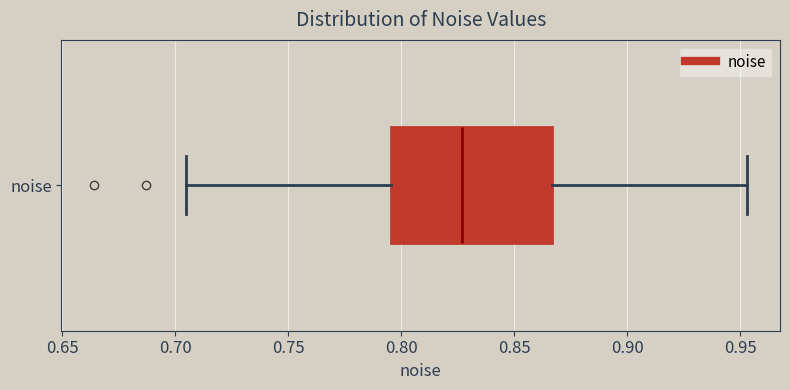

Transcribe this box plot: give where the median line is, the range the box spans, and where the two whiskers end, as read against the x-axis. The values are not printed on the chart, so give them approximately, as read against the axis.

median 0.825, box 0.795 to 0.865, whiskers 0.705 to 0.955